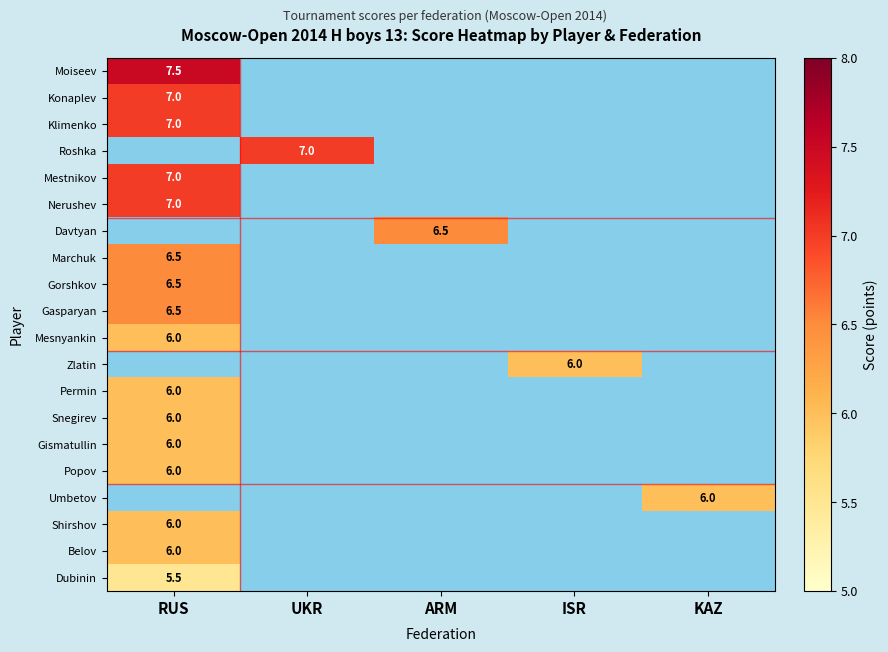

True or false: Mestnikov has a value of 7.0 at RUS.

True